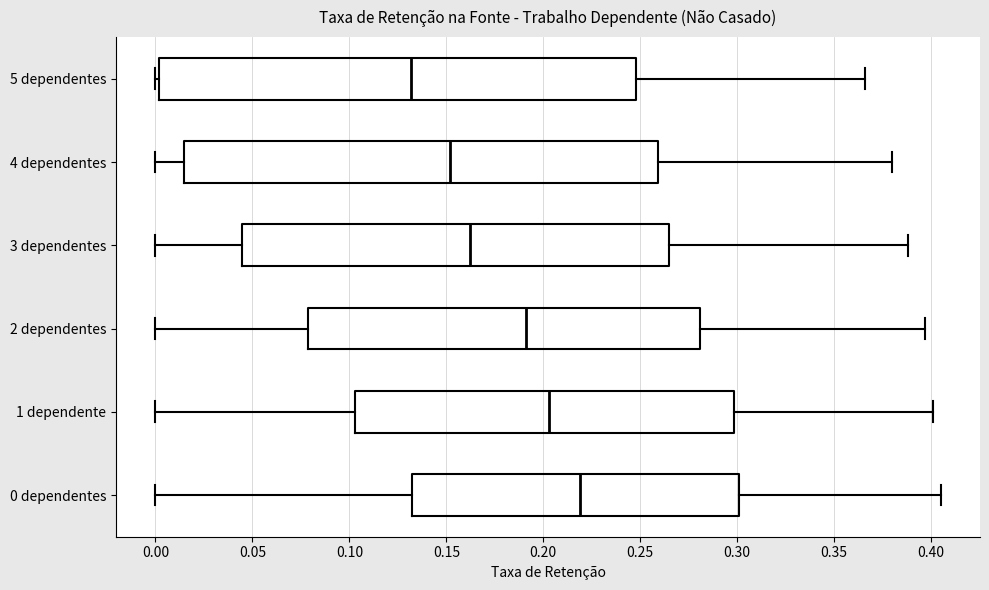

Reading bottom to top, read every box against the x-axis: the position of its median line, the range the box covers, and the ends of its whiskers. The values are not printed on the chart, so give them approximately, as read against the axis.

0 dependentes: median 0.220, box 0.135 to 0.300, whiskers 0.000 to 0.405
1 dependente: median 0.205, box 0.105 to 0.300, whiskers 0.000 to 0.400
2 dependentes: median 0.190, box 0.080 to 0.280, whiskers 0.000 to 0.395
3 dependentes: median 0.160, box 0.045 to 0.265, whiskers 0.000 to 0.390
4 dependentes: median 0.150, box 0.015 to 0.260, whiskers 0.000 to 0.380
5 dependentes: median 0.130, box 0.000 to 0.250, whiskers 0.000 (just left of the box's left edge) to 0.365